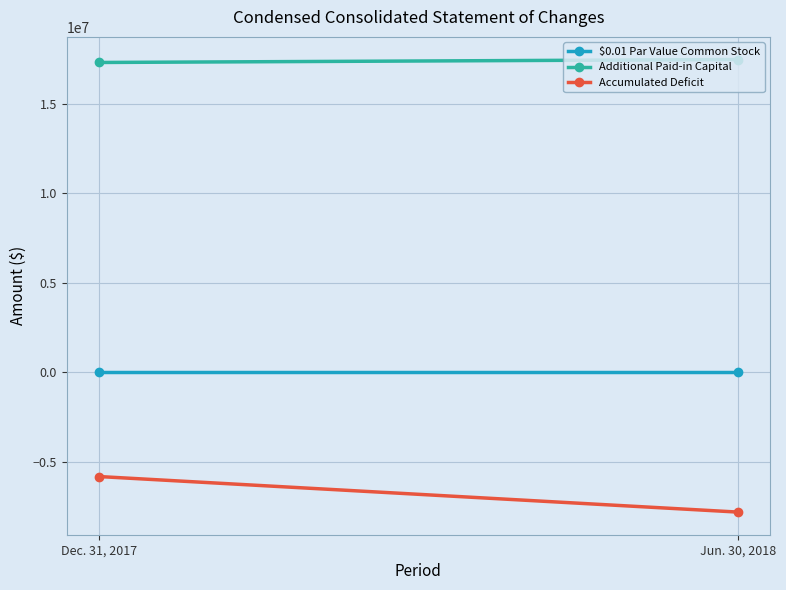

What is the total value across all series at Jun. 30, 2018?

9706183